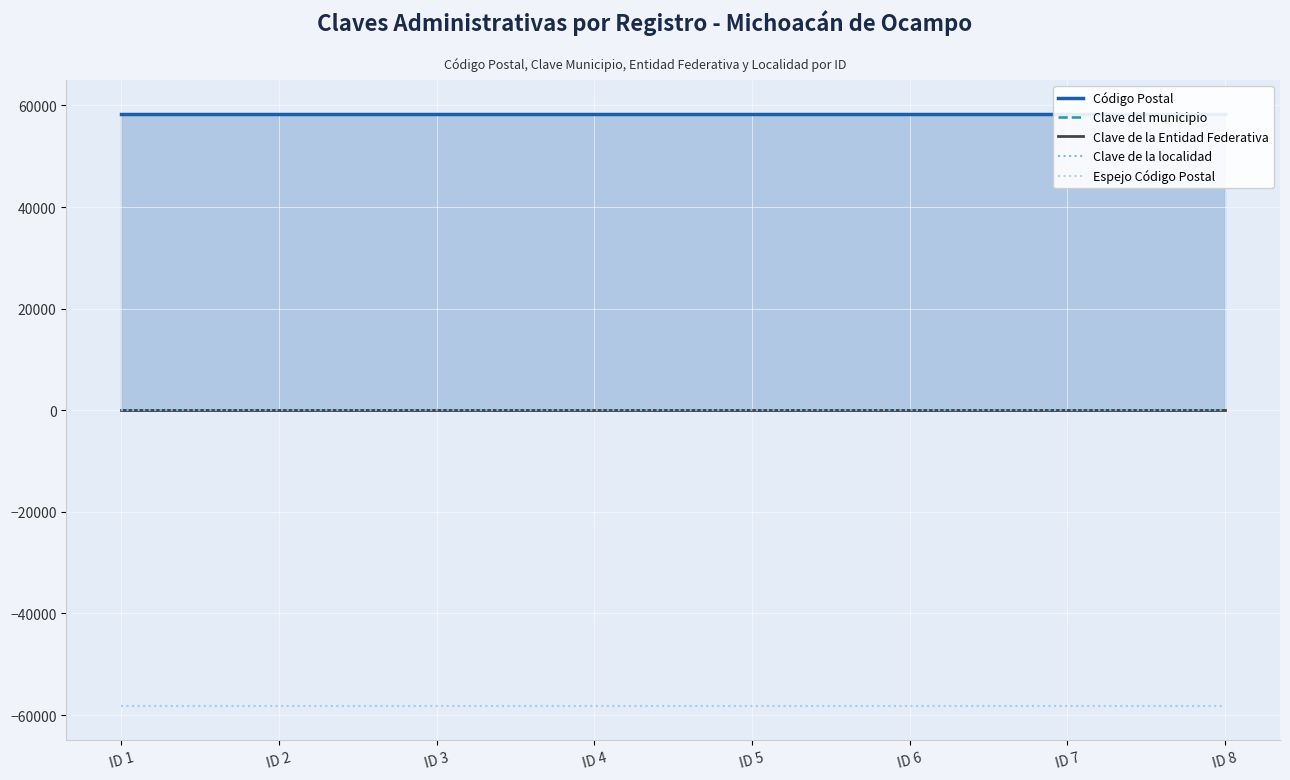

How many lines are shown in the chart?

5